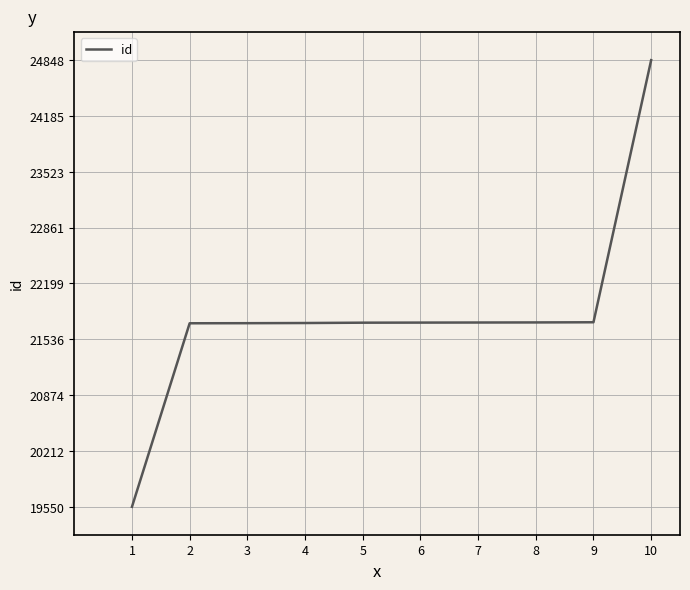

Between 10 and 1, which is larger?

10